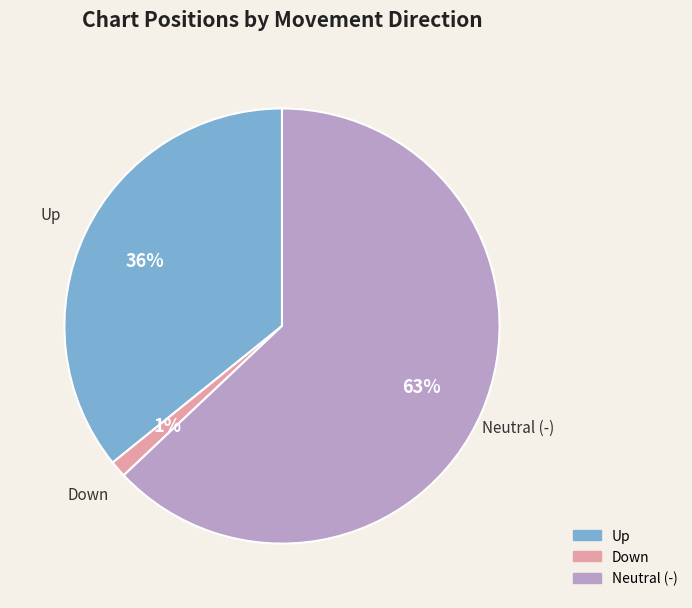

Does any single category account for the majority?

Yes